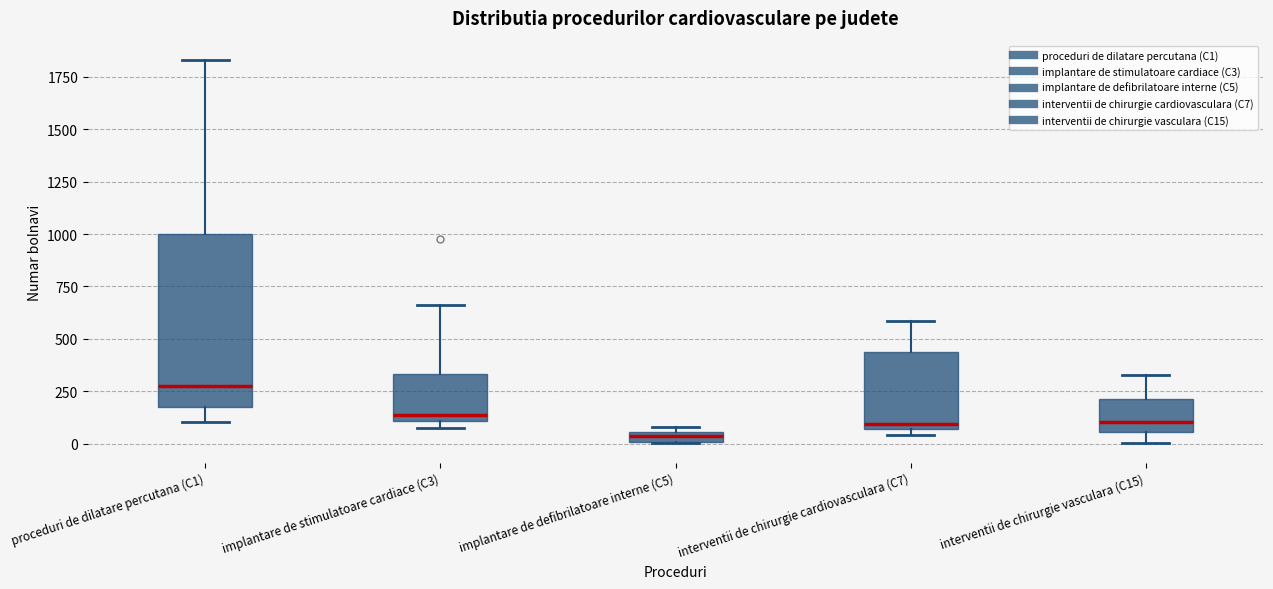

Which box is the tallest, from its lower edge to its upper edge?

proceduri de dilatare percutana (C1)